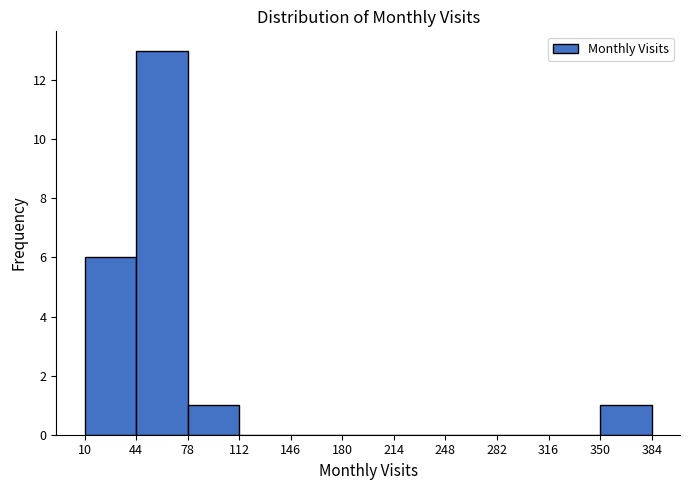

Which range on the x-axis has the tallest bar?

44 to 78